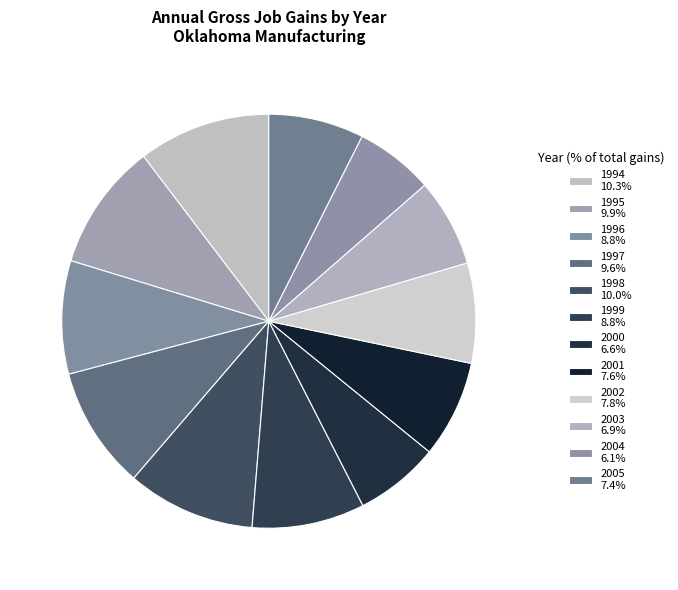

How many segments does this pie chart have?

12